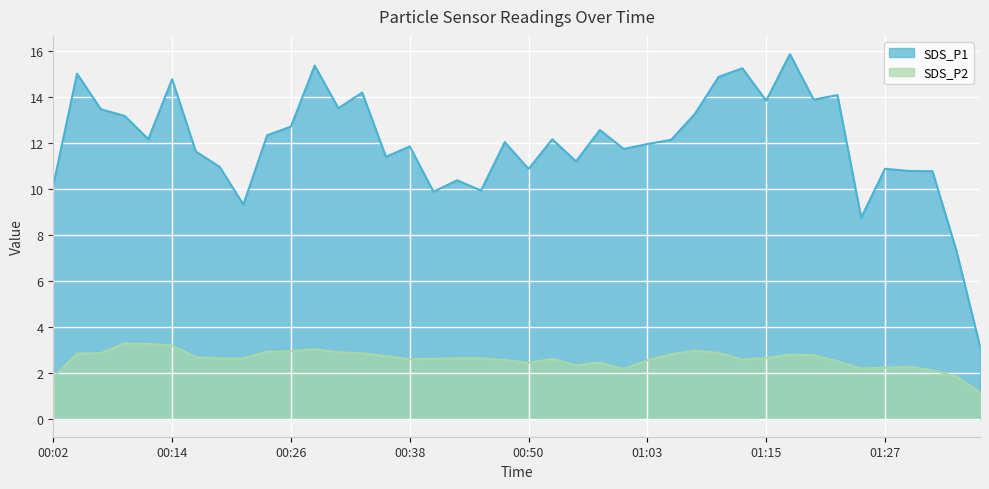

Where does the SDS_P1 series first go above 12?

00:04